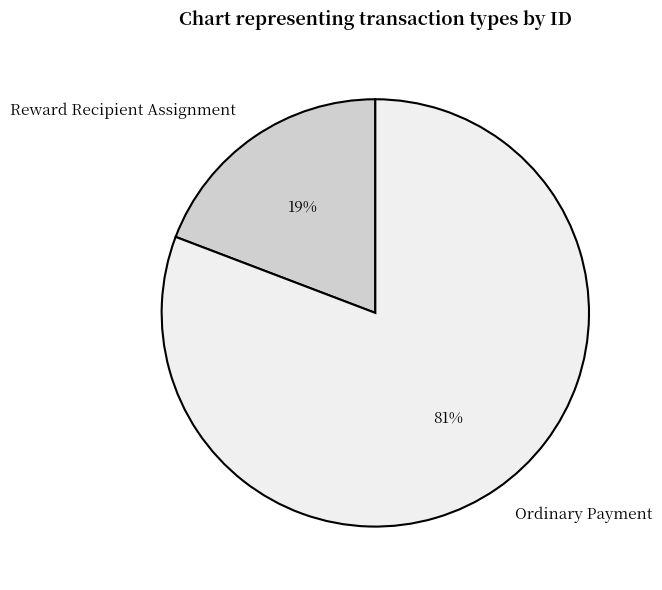

Does Reward Recipient Assignment account for over 50% of the chart?

No